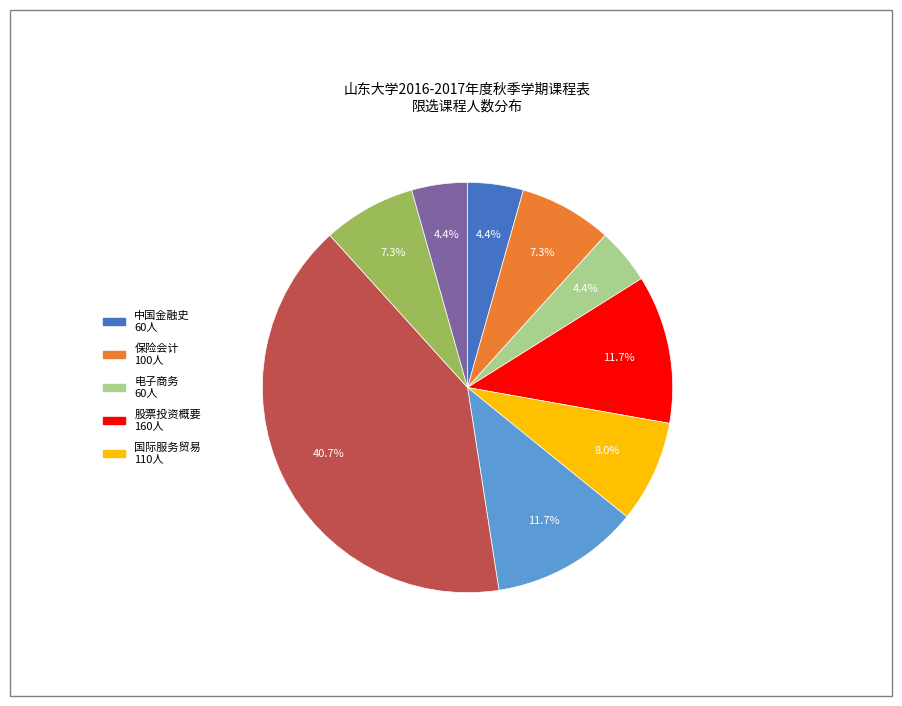

Is there any slice that represents more than half of the pie?

No